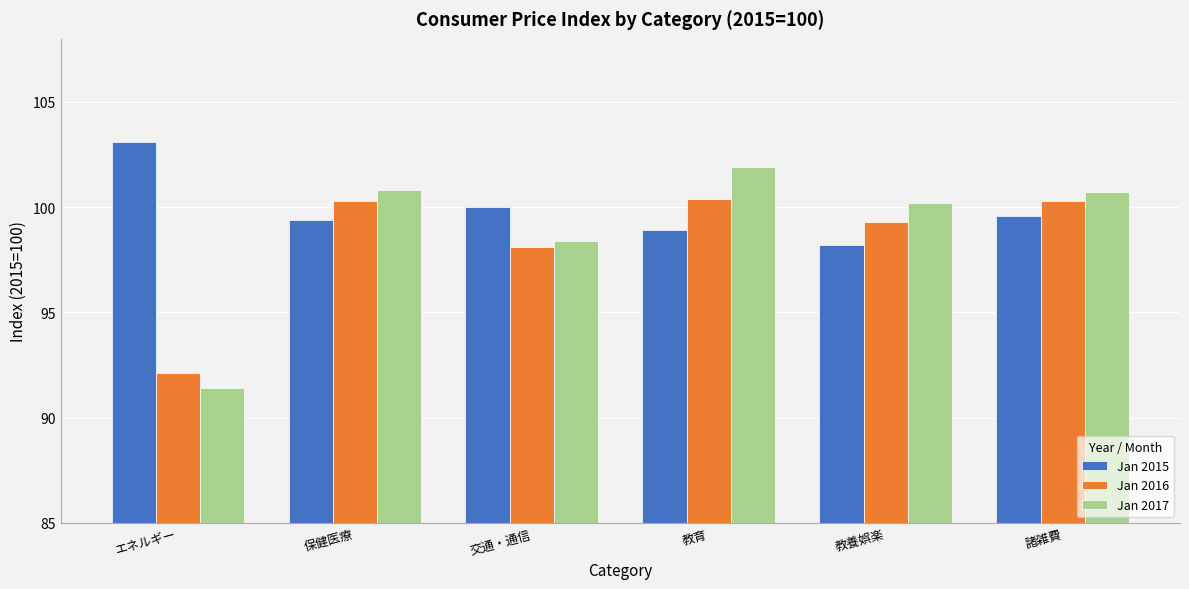

List the labels in order of Jan 2015 value, largest first.

エネルギー, 交通・通信, 諸雑費, 保健医療, 教育, 教養娯楽